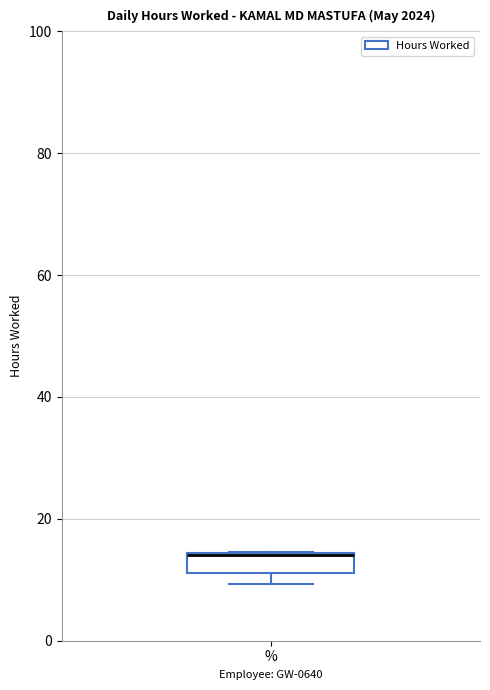

Read this box plot against the y-axis: the position of the median line, the range covered by the box, and the ends of both whiskers. The values are not printed on the chart, so give them approximately, as read against the axis.

median 14 (drawn on the box's upper edge), box 12 to 14, whiskers 10 to 14